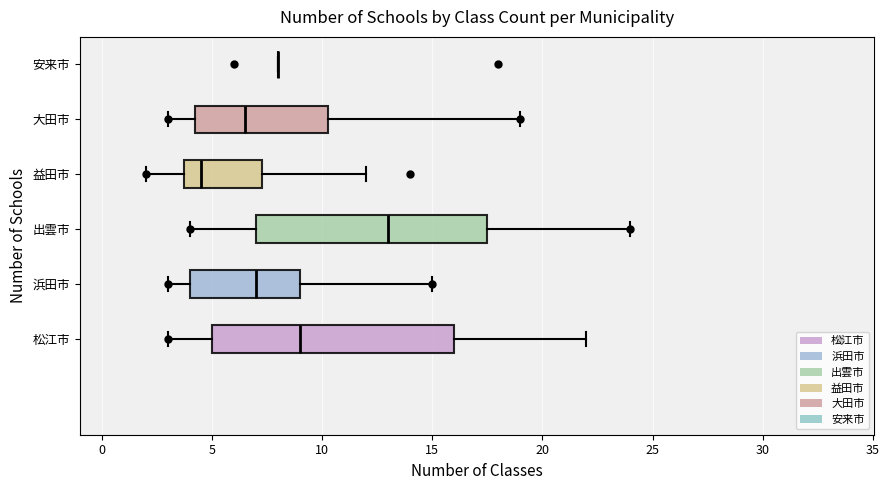

Which box is the widest, from its left edge to its right edge?

松江市